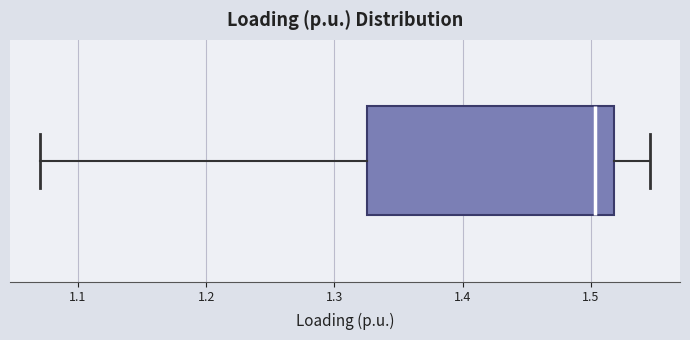

Where does the left whisker of the box end on the x-axis? The values are not printed on the chart, so give them approximately, as read against the axis.

1.07